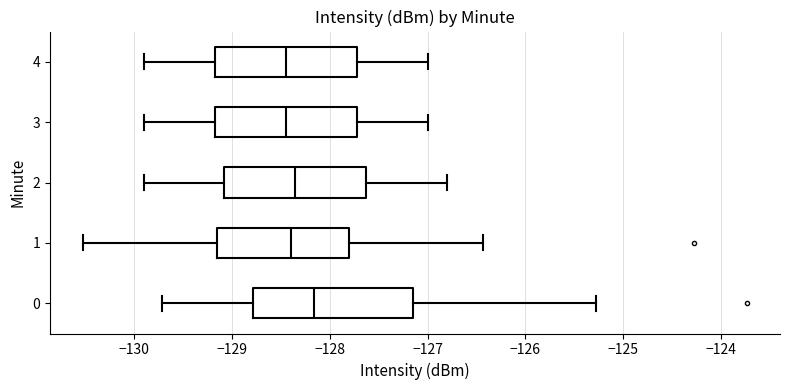

Where is the right edge of the box at y = 2 on the x-axis? The values are not printed on the chart, so give them approximately, as read against the axis.

-127.6